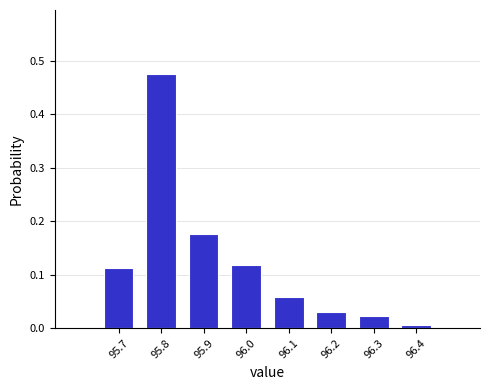

What is the change in value from 95.8 to 96.2?

-0.4